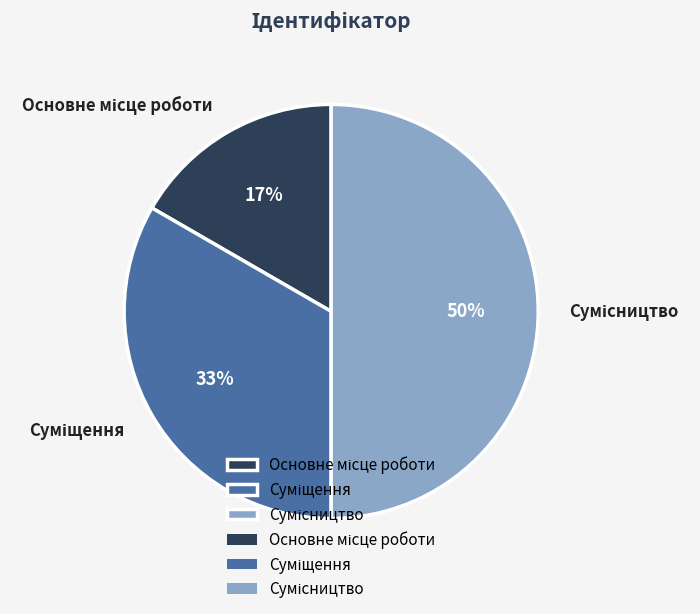

How many segments does this pie chart have?

3